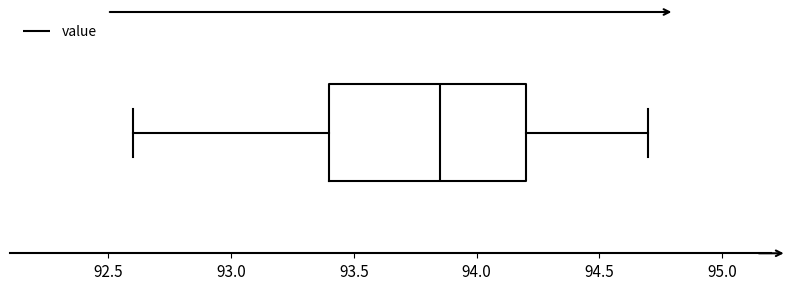

Transcribe this box plot: give where the median line is, the range the box spans, and where the two whiskers end, as read against the x-axis. The values are not printed on the chart, so give them approximately, as read against the axis.

median 93.85, box 93.40 to 94.20, whiskers 92.60 to 94.70